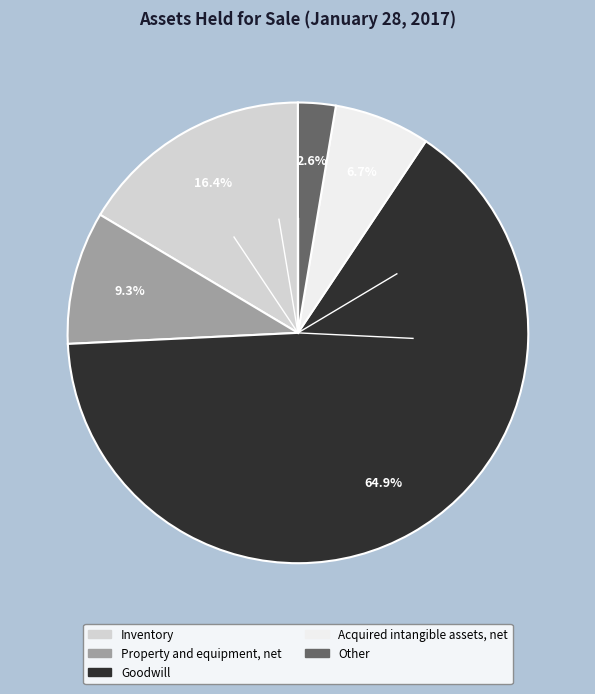

Is there a majority slice in this chart?

Yes